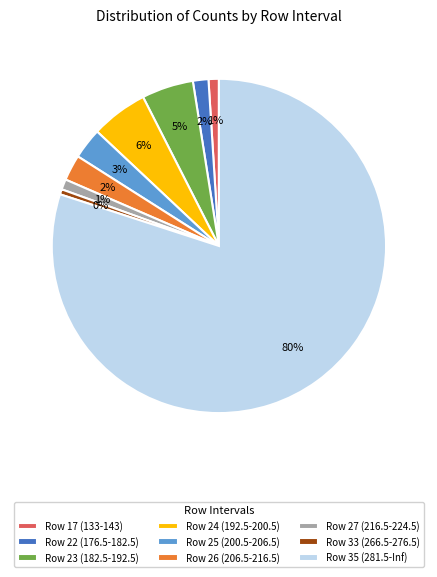

To the nearest percent, what is the difference between the Row 24 (192.5-200.5) and Row 22 (176.5-182.5) slice percentages?

4%